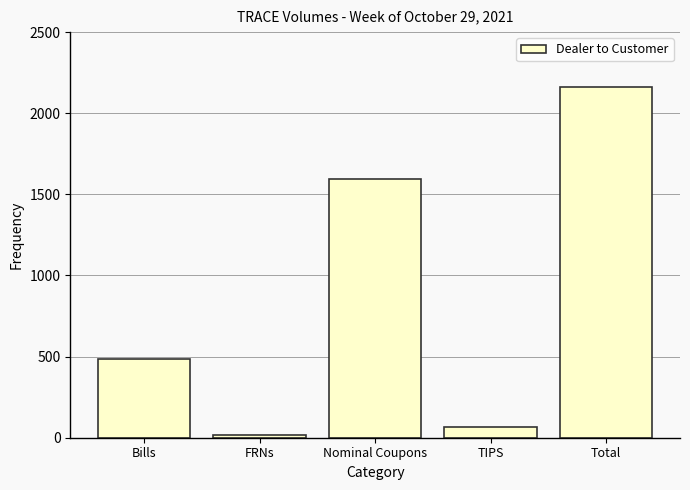

Reading left to right, list all the values displayed in this chart.

Bills=484.8	FRNs=15.5	Nominal Coupons=1594.5	TIPS=67.9	Total=2162.7